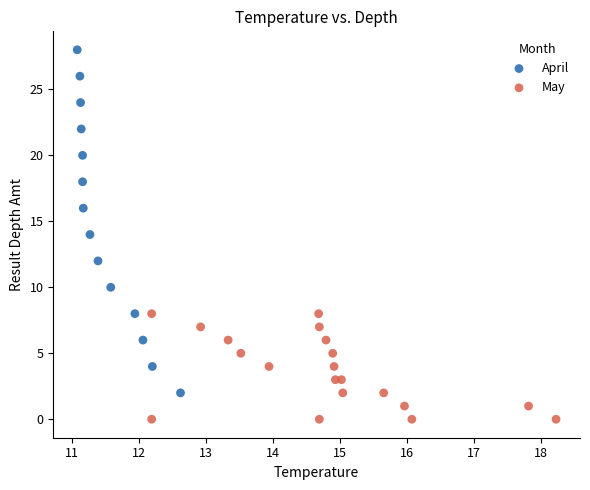

Which series has the largest Y range (max minus min)?

April